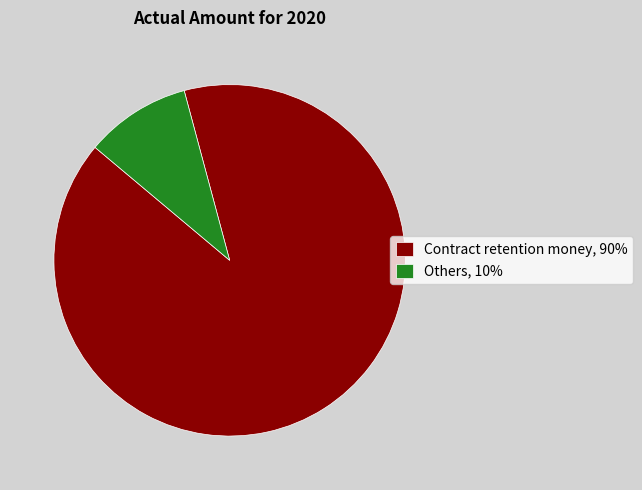

How many segments does this pie chart have?

2